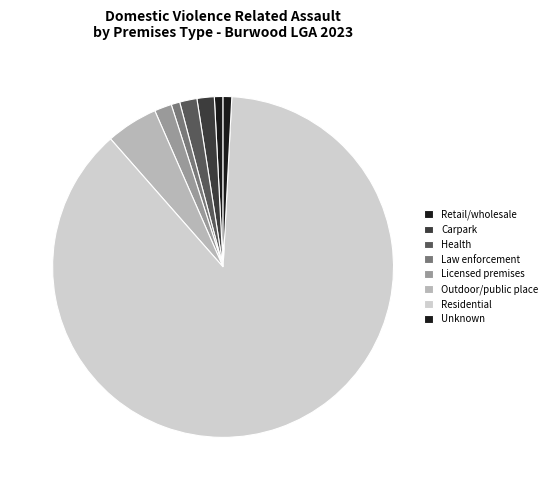

How many segments does this pie chart have?

8